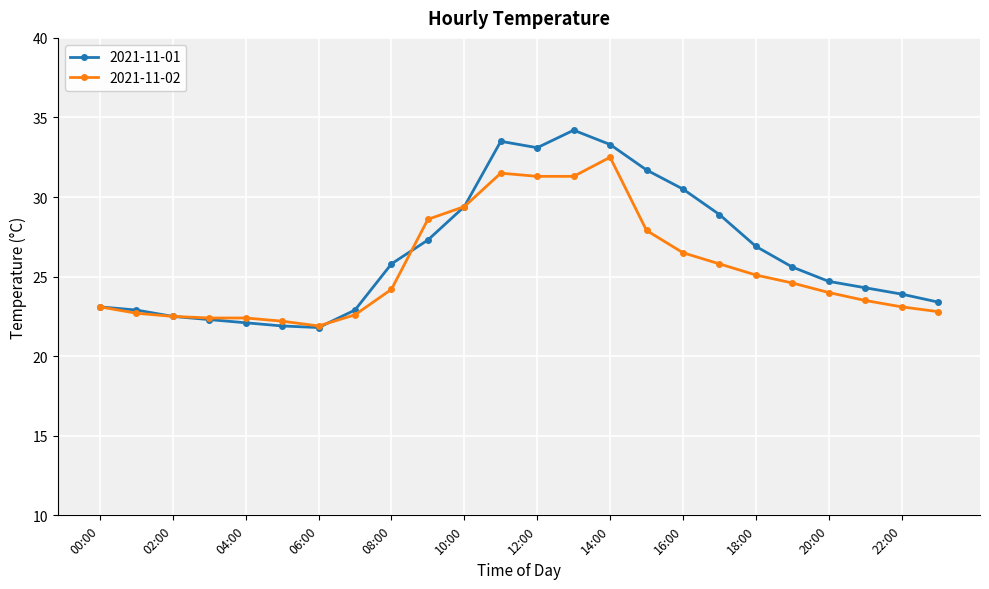

What is the value of the 2021-11-02 point at the 18th from the left?

25.8